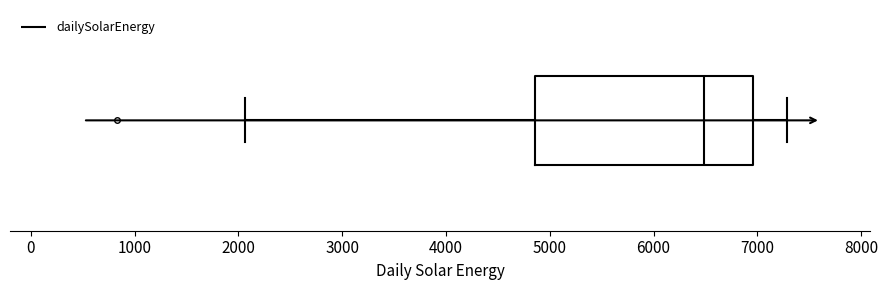

Read this box plot against the x-axis: the position of the median line, the range covered by the box, and the ends of both whiskers. The values are not printed on the chart, so give them approximately, as read against the axis.

median 6500, box 4900 to 7000, whiskers 2100 to 7300